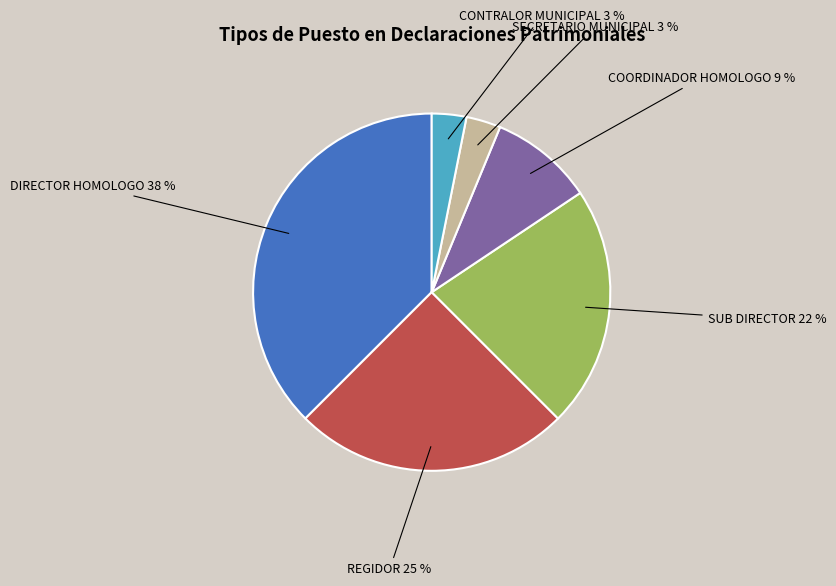

Is there any slice that represents more than half of the pie?

No